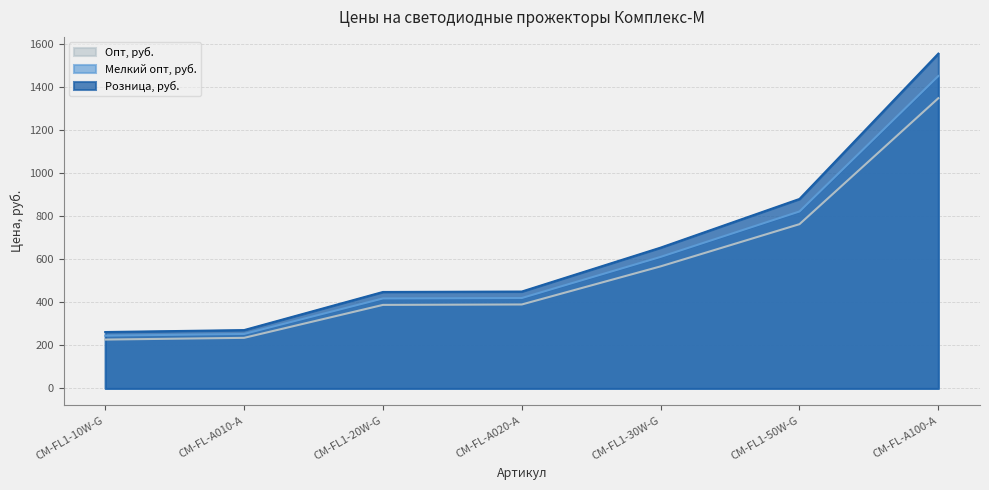

What is the difference between the highest and lowest values at CM-FL-A100-A?

207